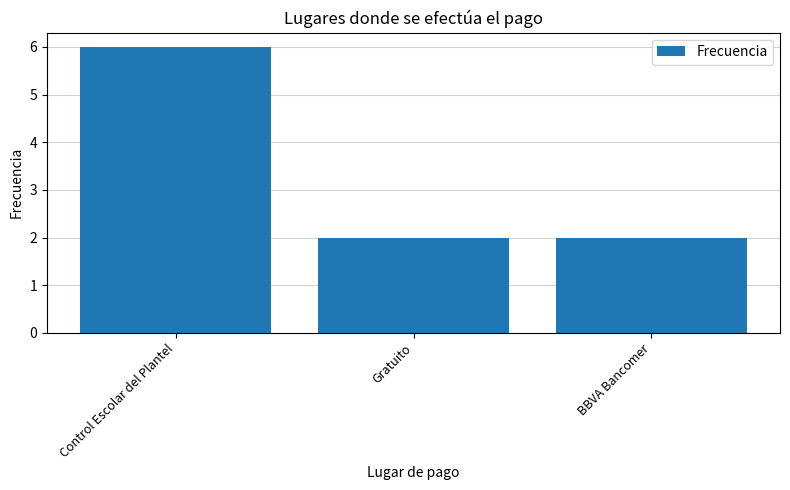

Read the value at Gratuito.

2